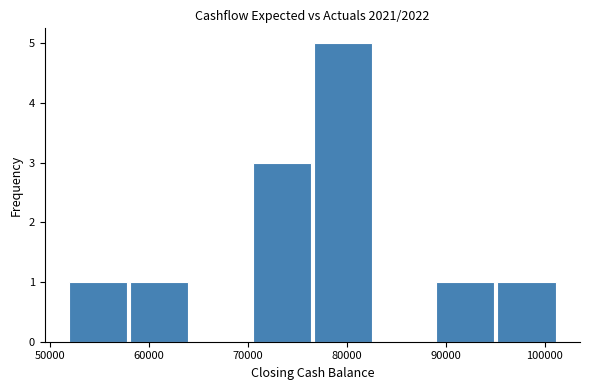

What is the height of the bar covering 89000 to 95000 on the x-axis? Neither the bar edges nor the heights are printed on the chart, so give them approximately, as read against the axes.

1